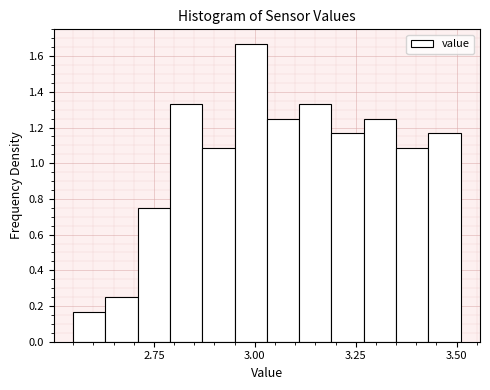

Around what value on the x-axis is the tallest bar? Give the approximate position of its centre, as read against the axis.

3.00